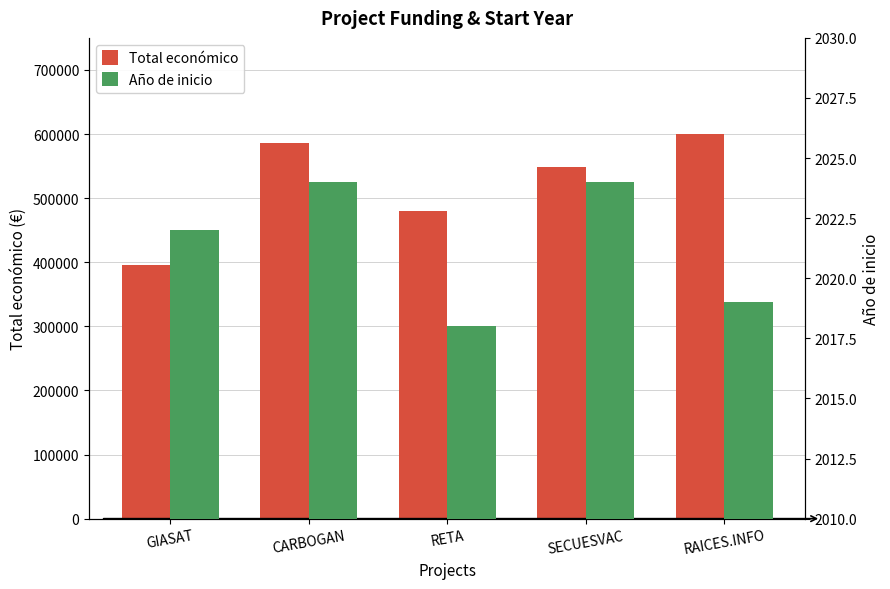

Reading right to left, extract all data points from this chart.

Total económico: RAICES.INFO=599605	SECUESVAC=548889	RETA=479500	CARBOGAN=585914	GIASAT=395340
Año de inicio: RAICES.INFO=2019	SECUESVAC=2024	RETA=2018	CARBOGAN=2024	GIASAT=2022